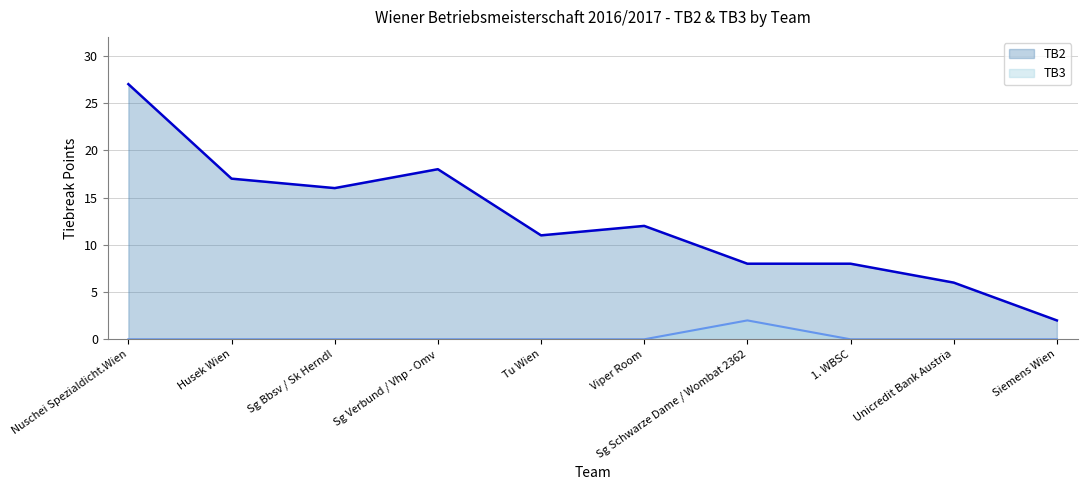

True or false: TB2 and TB3 cross at least once.

False